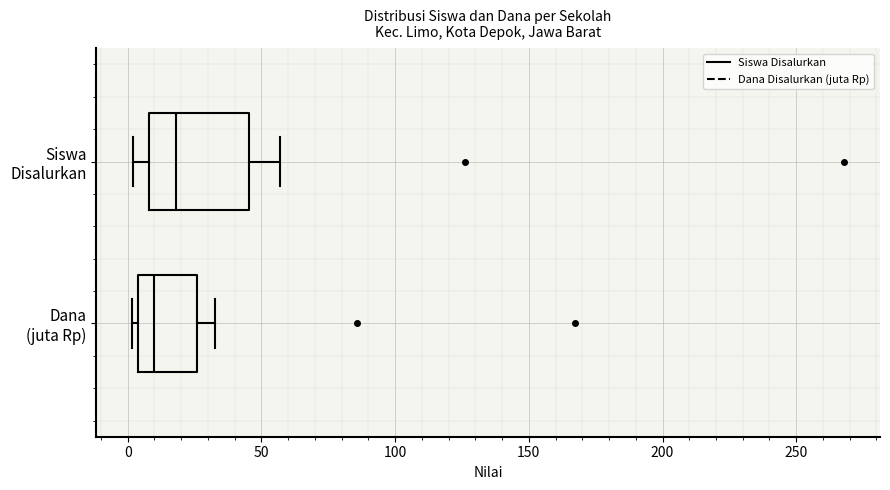

Which box's median line is the furthest to the left?

Dana (juta Rp)